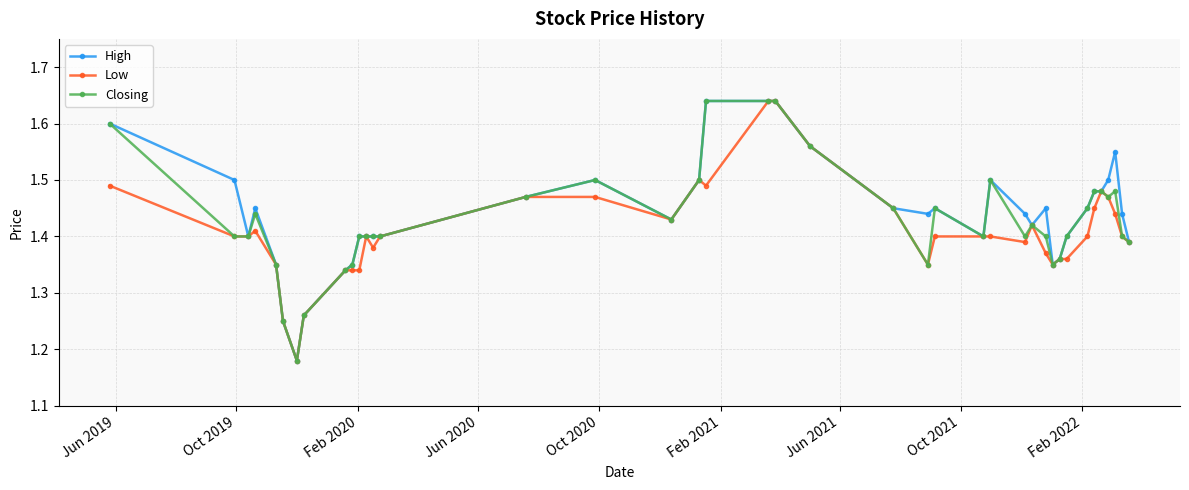

At how many categories does at least one series exceed 1?

40